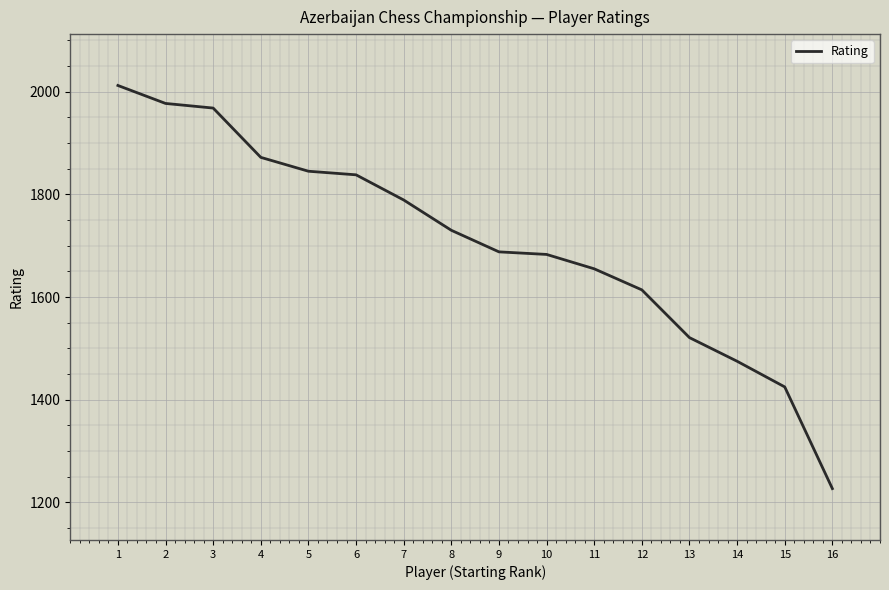

Approximately how many times larger is the value at 15 compared to 3?

0.7